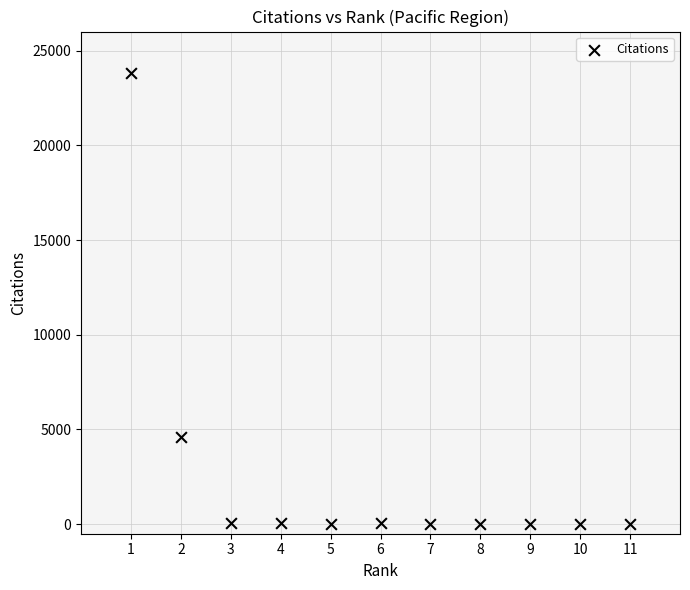

What is the range of Y values (max minus min)?

23818